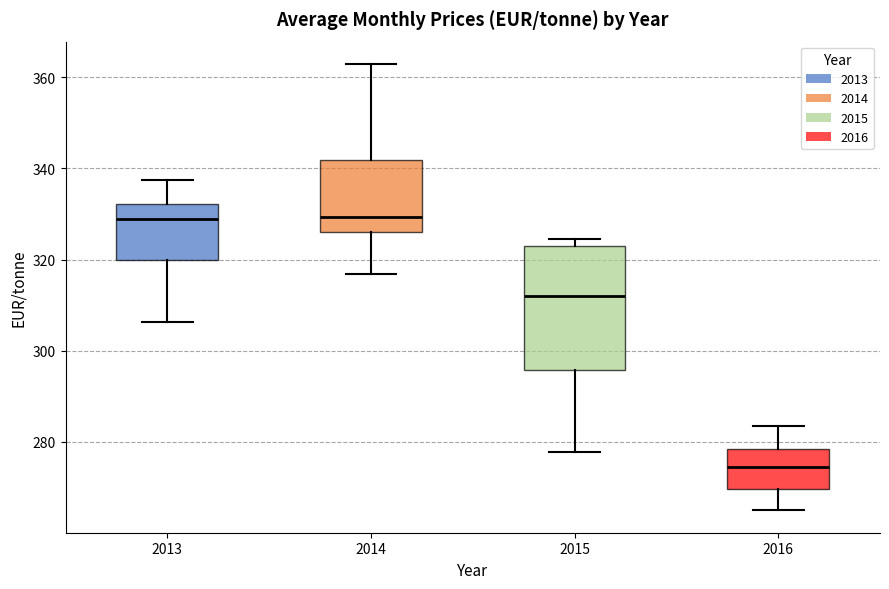

Which box is the tallest, from its lower edge to its upper edge?

2015